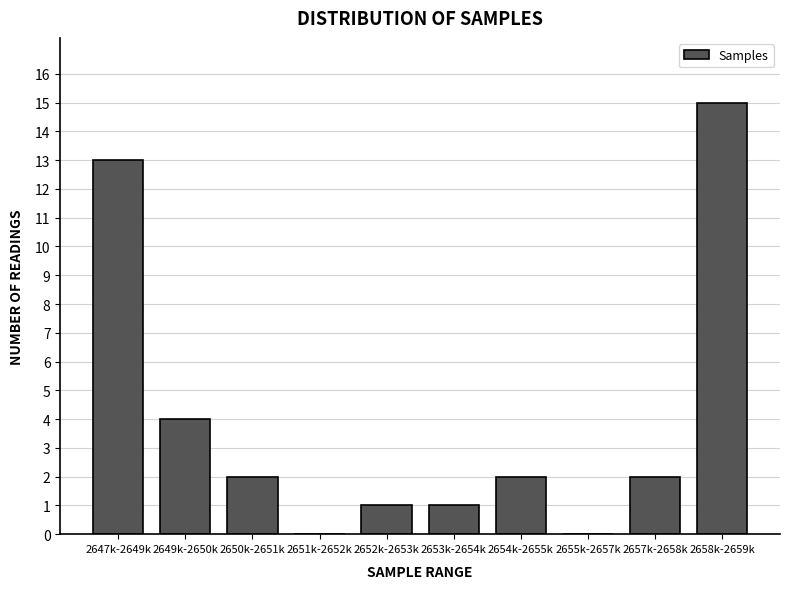

Reading left to right, extract all data points from this chart.

2647k-2649k=13	2649k-2650k=4	2650k-2651k=2	2651k-2652k=0	2652k-2653k=1	2653k-2654k=1	2654k-2655k=2	2655k-2657k=0	2657k-2658k=2	2658k-2659k=15